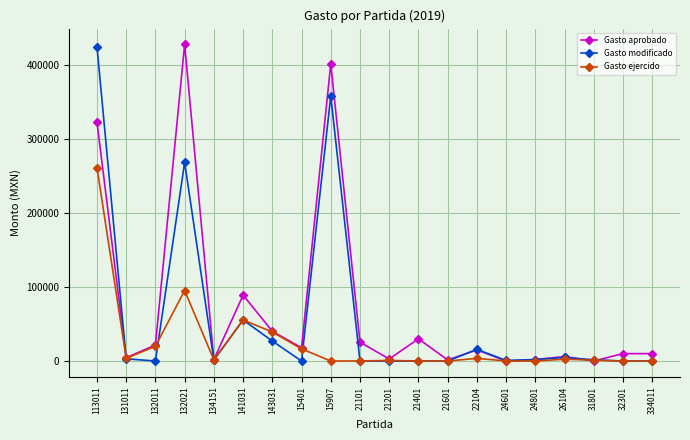

How many lines are shown in the chart?

3